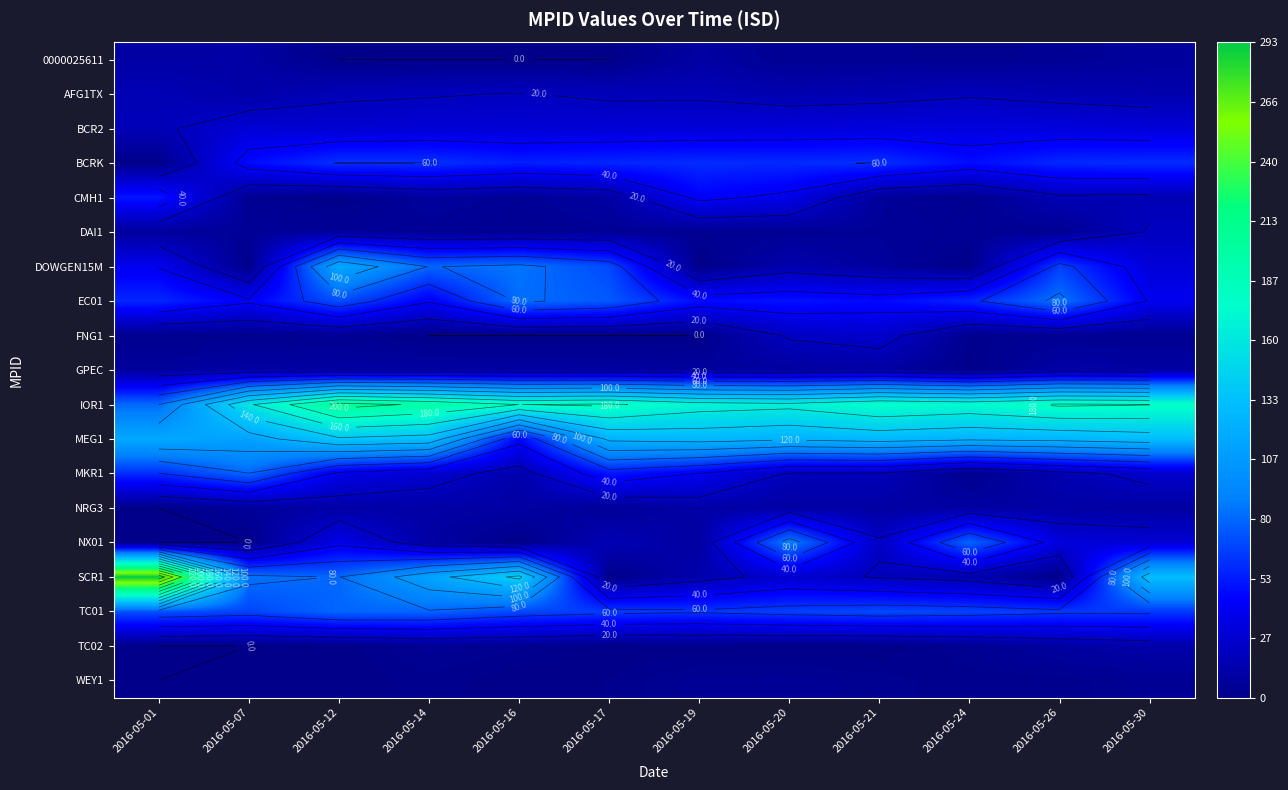

What is the sum of all IOR1 values?

2052.9